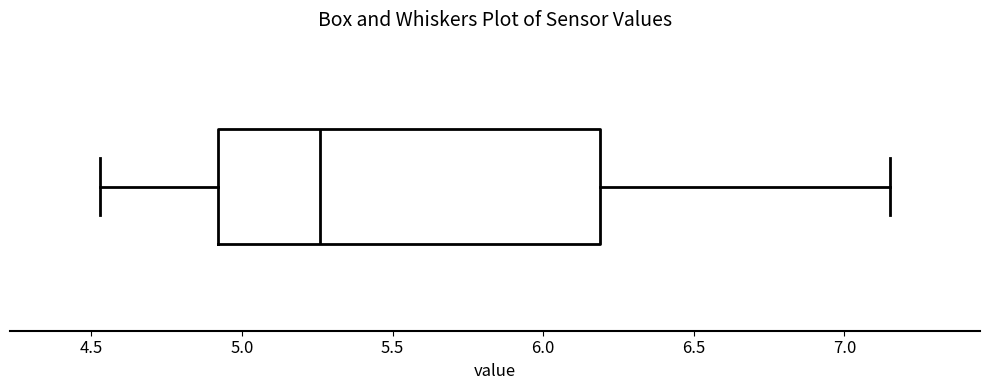

Where does the right whisker of the box end on the x-axis? The values are not printed on the chart, so give them approximately, as read against the axis.

7.15